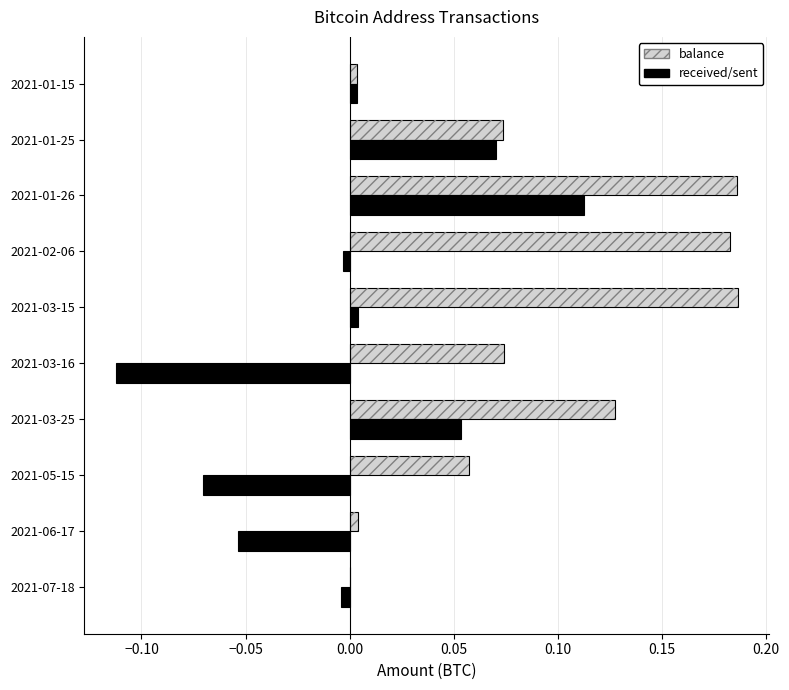

What is the total value across all series at 2021-01-26?

0.5